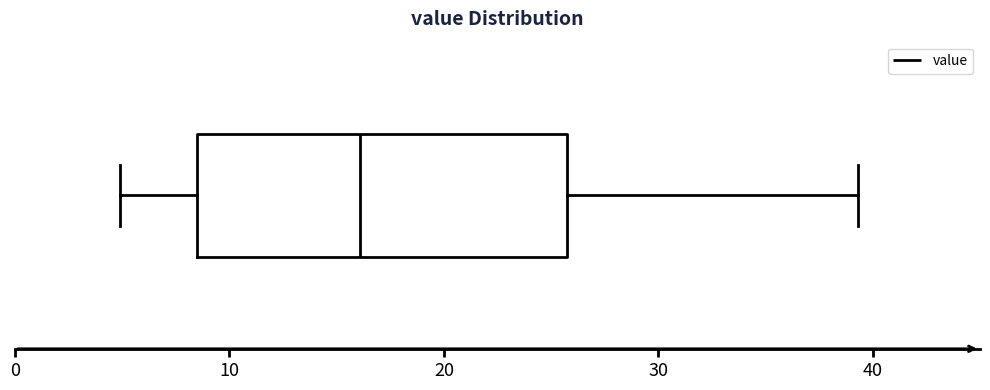

Read this box plot against the x-axis: the position of the median line, the range covered by the box, and the ends of both whiskers. The values are not printed on the chart, so give them approximately, as read against the axis.

median 16, box 8 to 26, whiskers 5 to 39